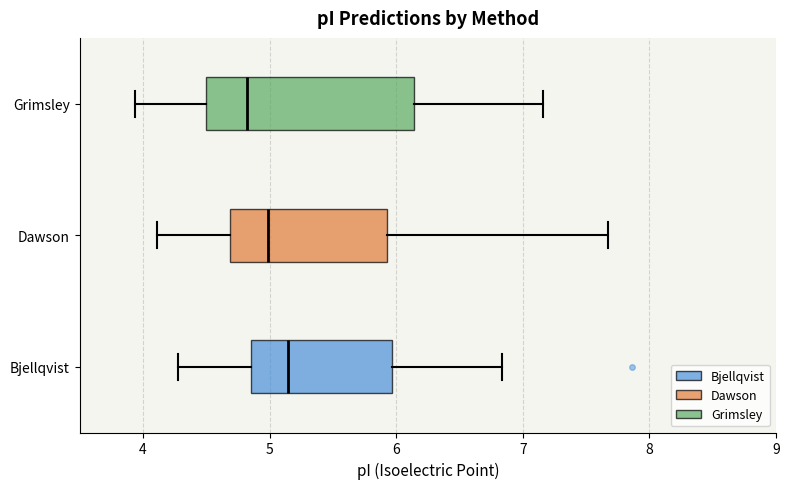

Reading bottom to top, read every box against the x-axis: the position of its median line, the range the box covers, and the ends of its whiskers. The values are not printed on the chart, so give them approximately, as read against the axis.

Bjellqvist: median 5.1, box 4.9 to 6.0, whiskers 4.3 to 6.8
Dawson: median 5.0, box 4.7 to 5.9, whiskers 4.1 to 7.7
Grimsley: median 4.8, box 4.5 to 6.1, whiskers 3.9 to 7.2